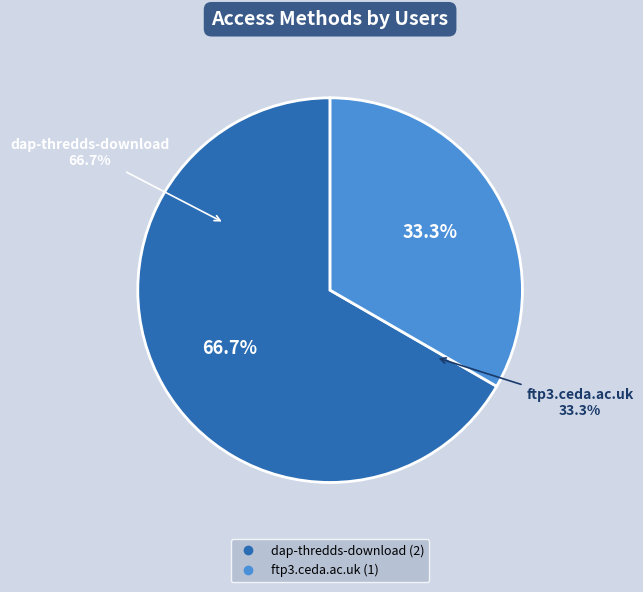

Does any single category account for the majority?

Yes